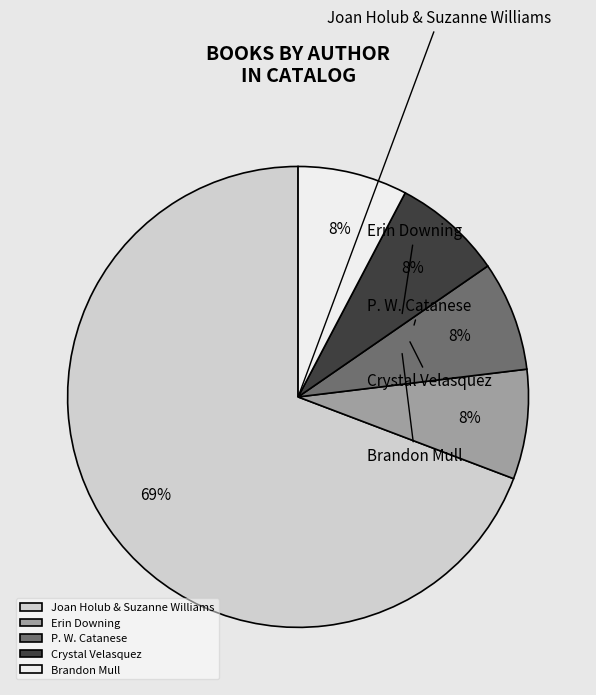

What is the smallest slice in the pie chart?

Erin Downing (37202650)